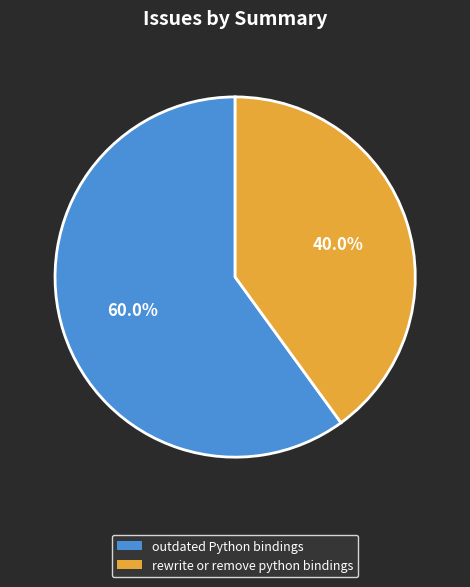

To the nearest percent, what percentage of the pie is rewrite or remove python bindings?

40%